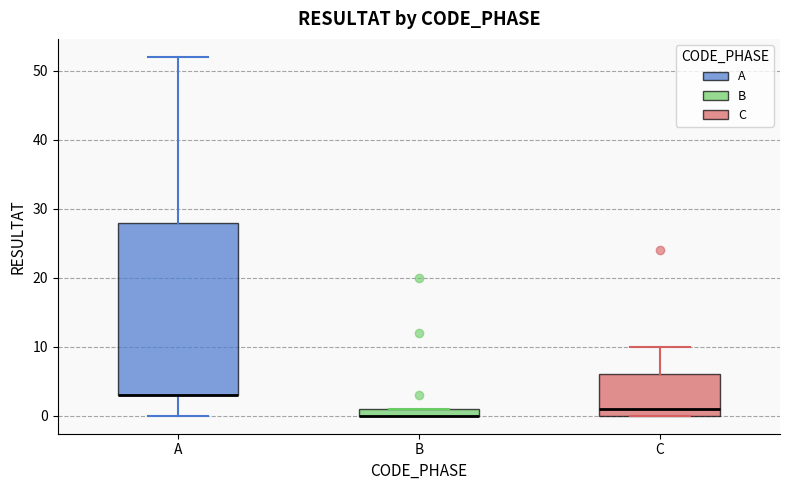

Where does the upper whisker of the box for C end on the y-axis? The values are not printed on the chart, so give them approximately, as read against the axis.

10